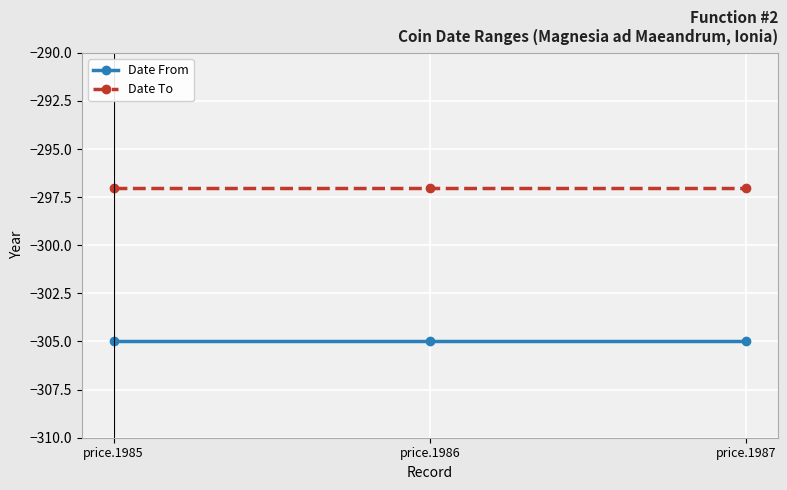

Which series has the largest total across all categories?

Date To